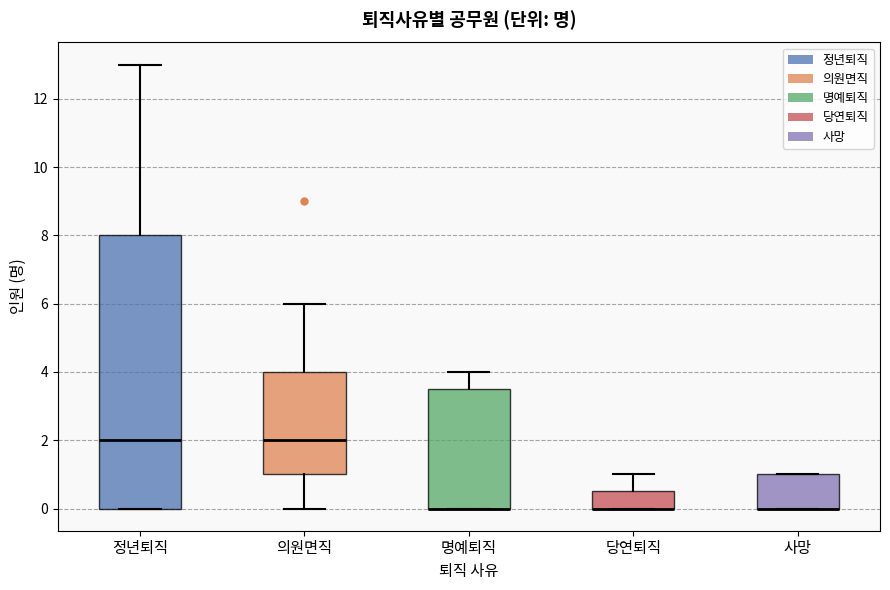

Reading left to right, read every box against the y-axis: the position of its median line, the range the box covers, and the ends of its whiskers. The values are not printed on the chart, so give them approximately, as read against the axis.

정년퇴직: median 2.0, box 0.0 to 8.0, whiskers 0.0 to 13.0
의원면직: median 2.0, box 1.0 to 4.0, whiskers 0.0 to 6.0
명예퇴직: median 0.0 (drawn on the box's lower edge), box 0.0 to 3.6, whiskers 0.0 to 4.0
당연퇴직: median 0.0 (drawn on the box's lower edge), box 0.0 to 0.6, whiskers 0.0 to 1.0
사망: median 0.0 (drawn on the box's lower edge), box 0.0 to 1.0, whiskers 0.0 to 1.0